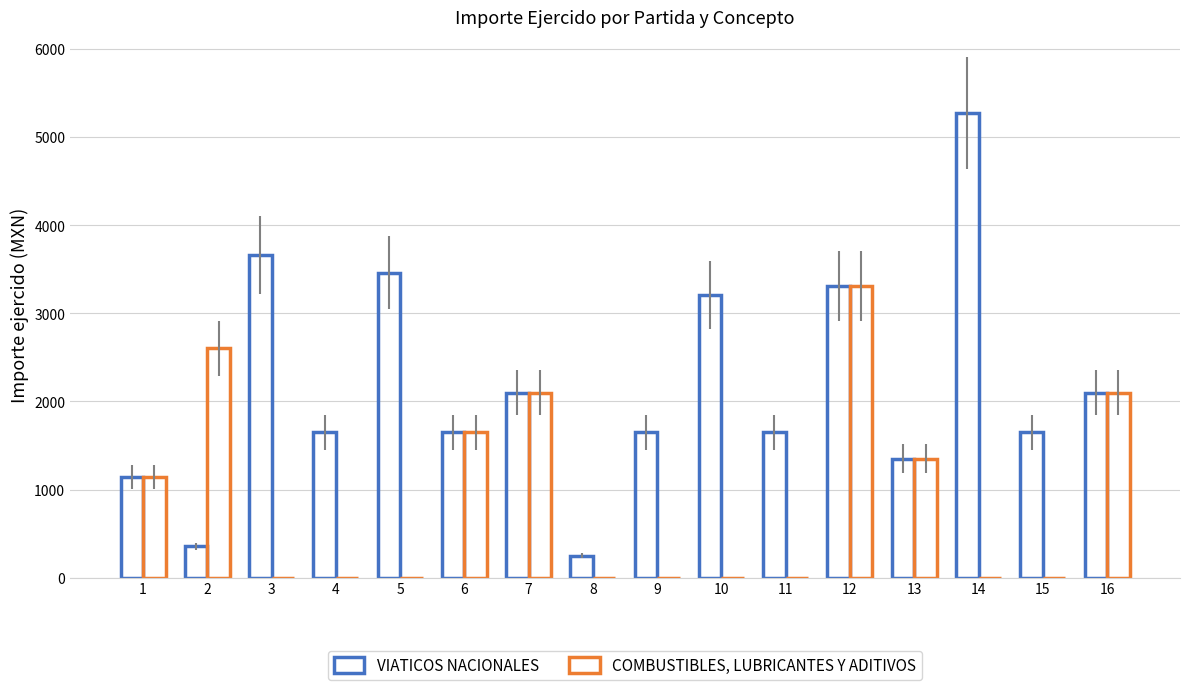

What is the total value across all series at 3?

3660.0